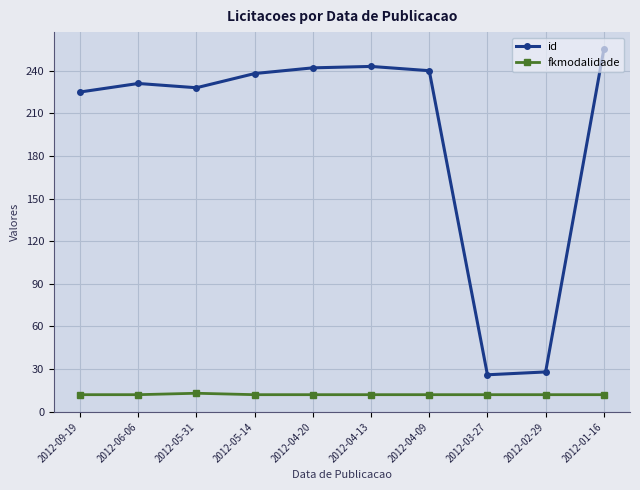

The value of id at 2012-06-06 is 143. True or false?

False